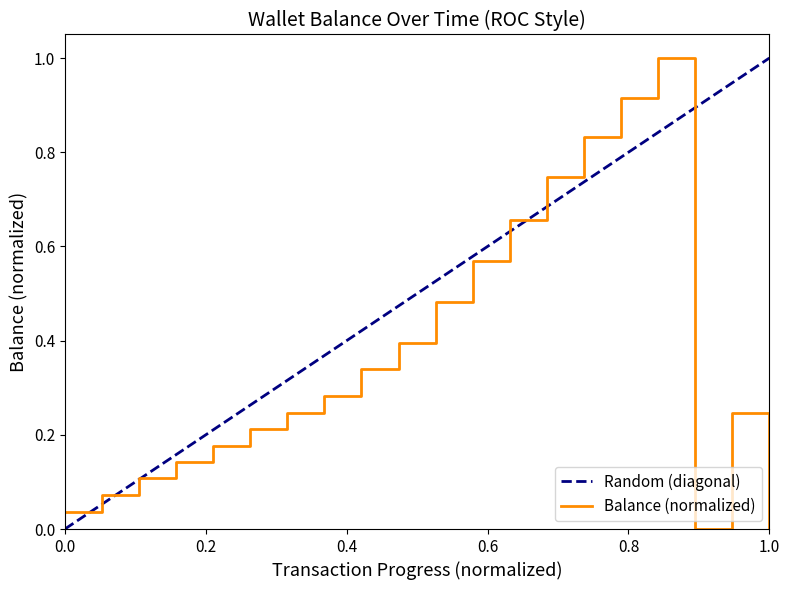

Is it true that Balance (normalized) equals -0.6 at 1.0?

False